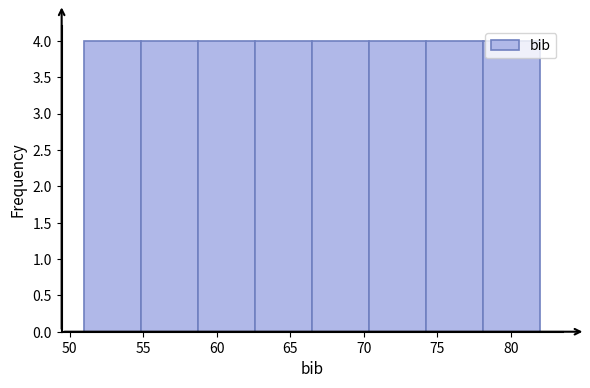

Reading left to right, transcribe this chart: for each bar, give the range it covers on the x-axis and its height. Neither the bar edges nor the heights are printed on the chart, so give them approximately, as read against the axes.

51.0 to 55.0: 4
55.0 to 59.0: 4
59.0 to 62.5: 4
62.5 to 66.5: 4
66.5 to 70.5: 4
70.5 to 74.5: 4
74.5 to 78.0: 4
78.0 to 82.0: 4